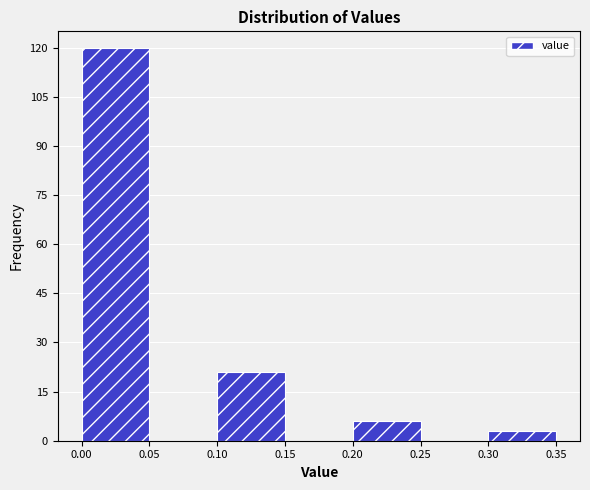

Over which range of the x-axis is the bar tallest?

0.00 to 0.05